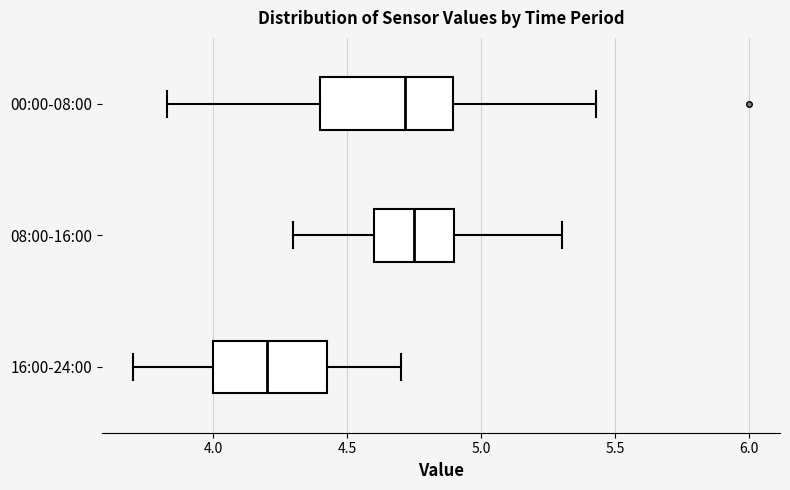

Which box is the widest, from its left edge to its right edge?

00:00-08:00